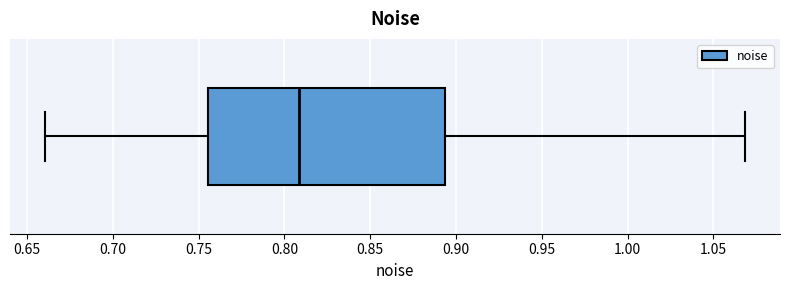

Where does the left whisker of the box end on the x-axis? The values are not printed on the chart, so give them approximately, as read against the axis.

0.660